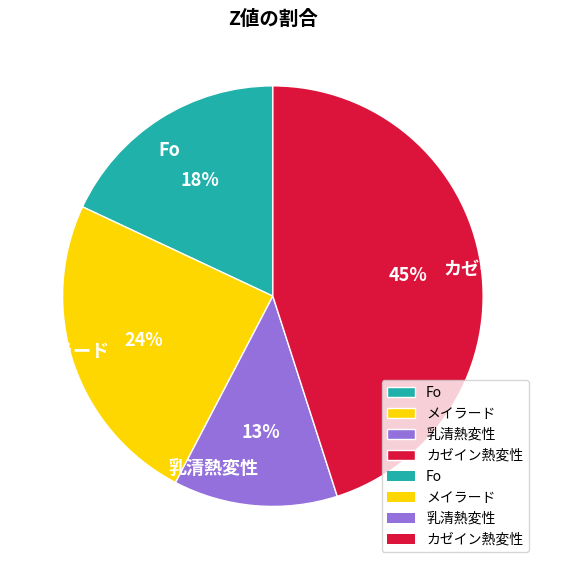

Which slice is the smallest?

乳清熱変性